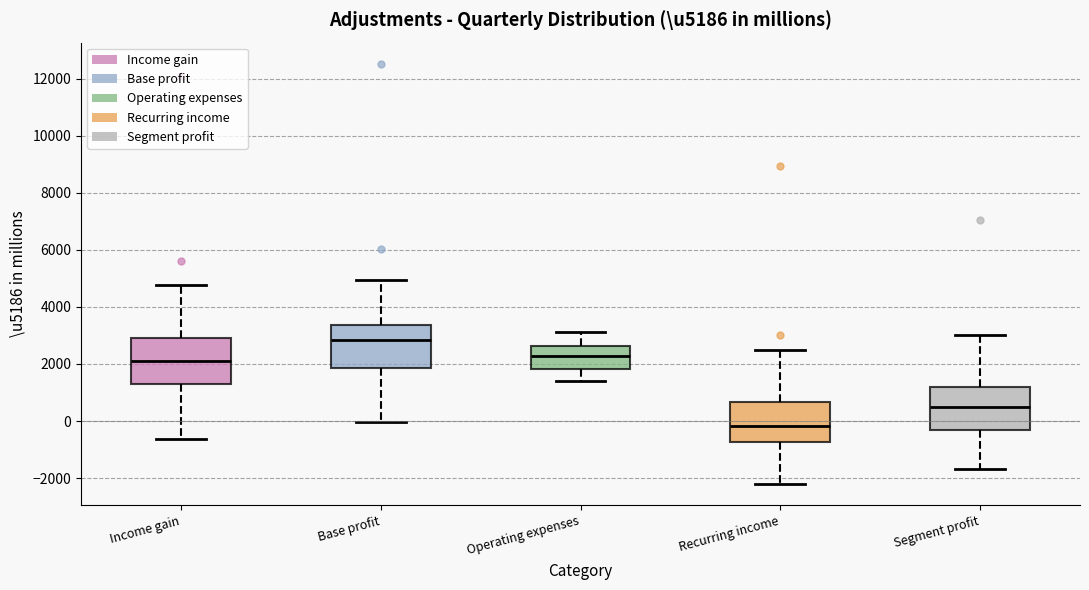

Which box has the highest median line?

Base profit